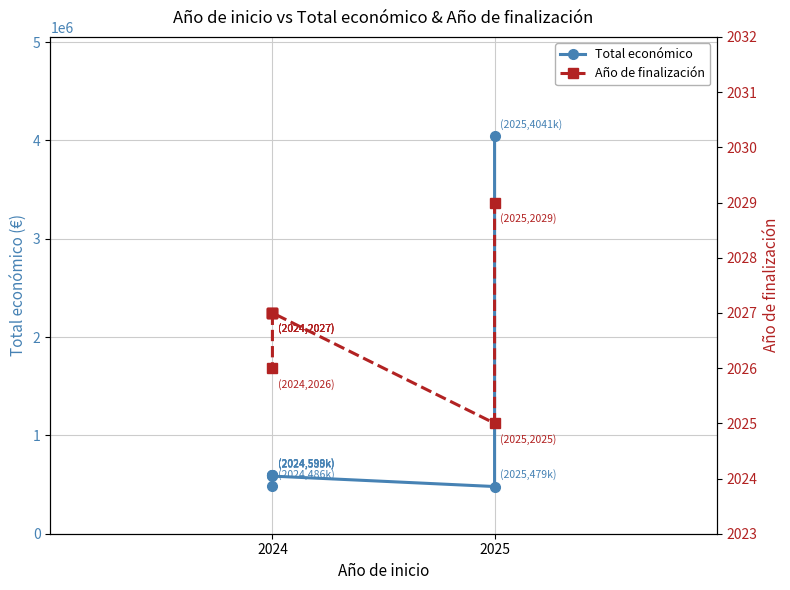

At how many categories does at least one series exceed 1672796?

1